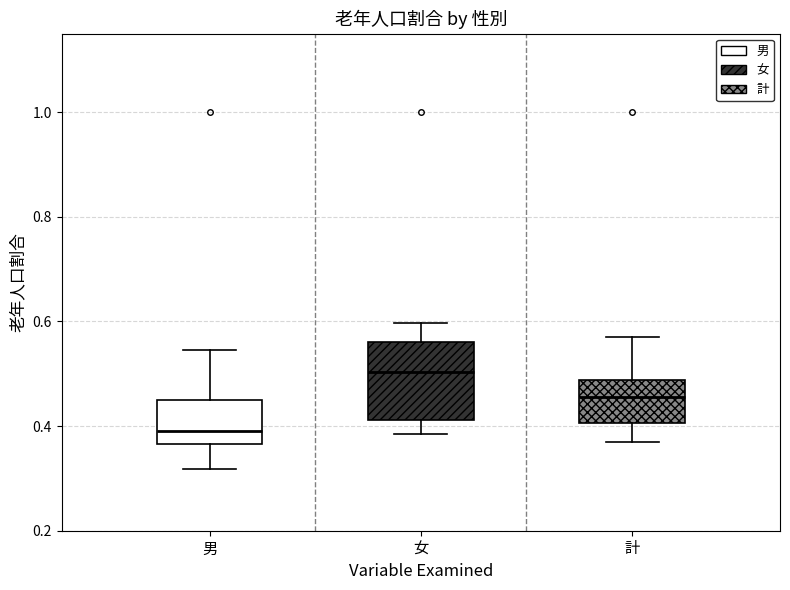

Comparing the boxes themselves (not the whiskers), which one is the tallest?

女